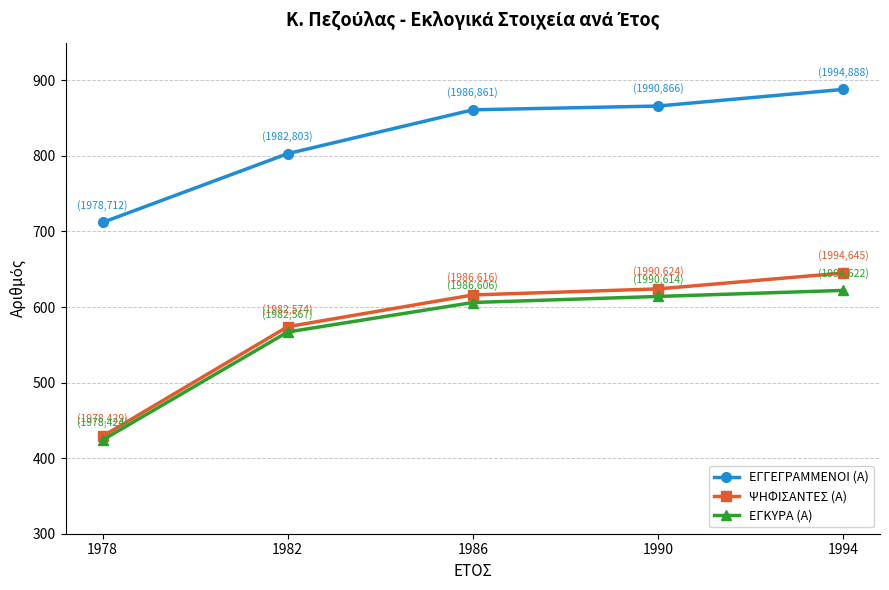

What is the difference between the highest and lowest values at 1978?

288